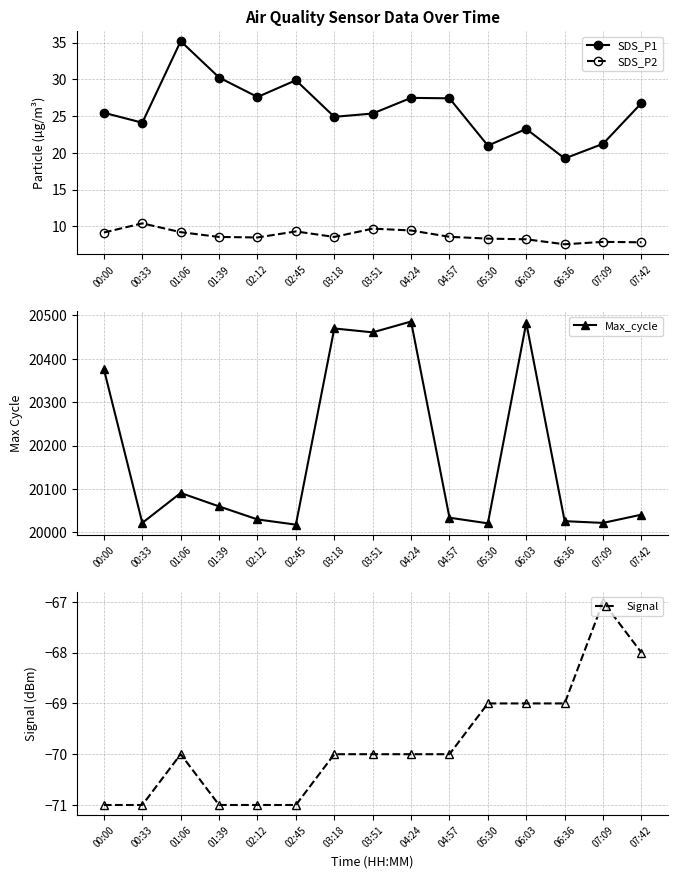

Reading left to right, what are all the values shown in this chart?

SDS_P1: 25.4	24.1	35.2	30.2	27.6	29.9	24.9	25.4	27.5	27.4	21.0	23.2	19.2	21.2	26.8
SDS_P2: 9.2	10.4	9.2	8.6	8.5	9.3	8.6	9.7	9.4	8.6	8.3	8.2	7.5	7.9	7.8
Max_cycle: 20376.0	20022.0	20091.0	20060.0	20030.0	20018.0	20470.0	20461.0	20486.0	20034.0	20021.0	20483.0	20026.0	20022.0	20041.0
Signal: -71.0	-71.0	-70.0	-71.0	-71.0	-71.0	-70.0	-70.0	-70.0	-70.0	-69.0	-69.0	-69.0	-67.0	-68.0